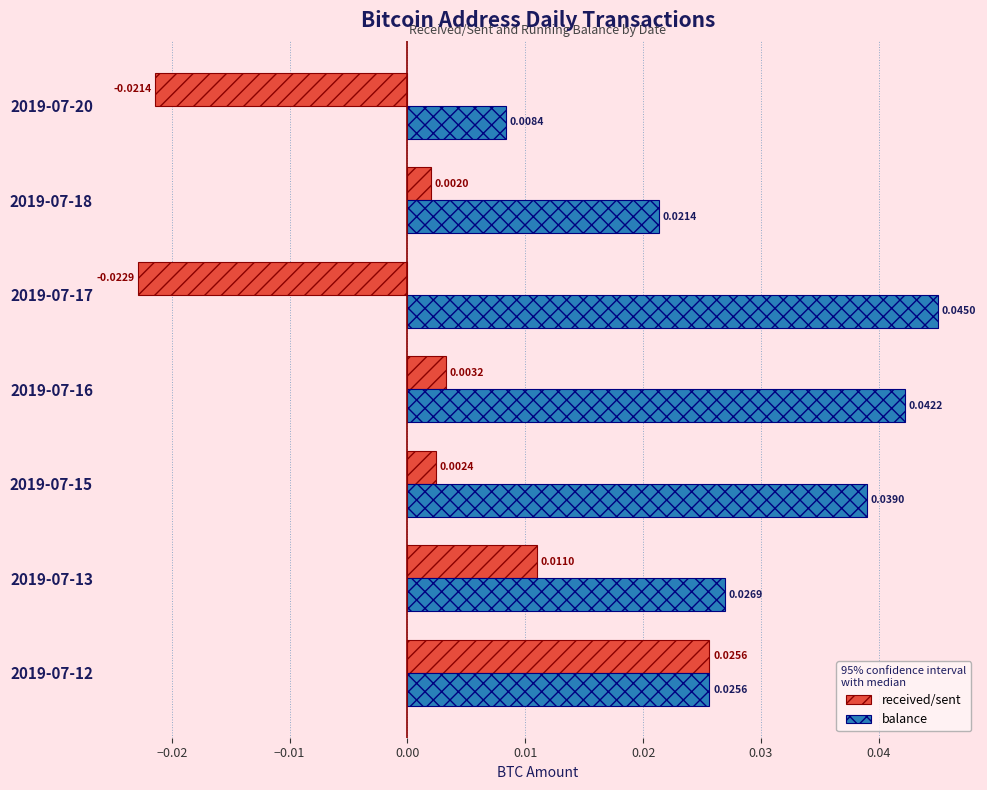

At how many categories does at least one series exceed 0?

7